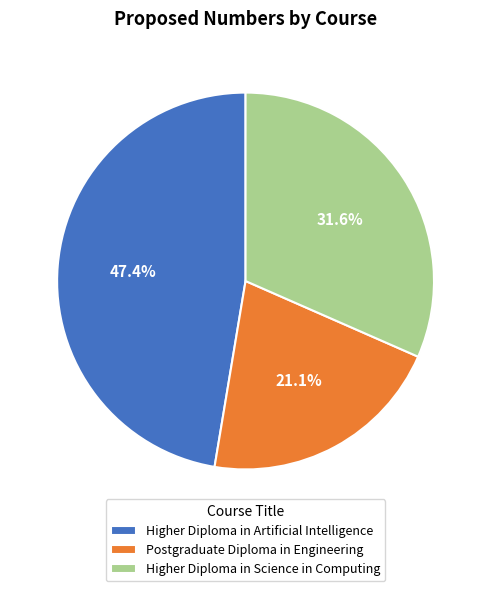

True or false: Higher Diploma in Science in Computing accounts for 37% of the total.

False